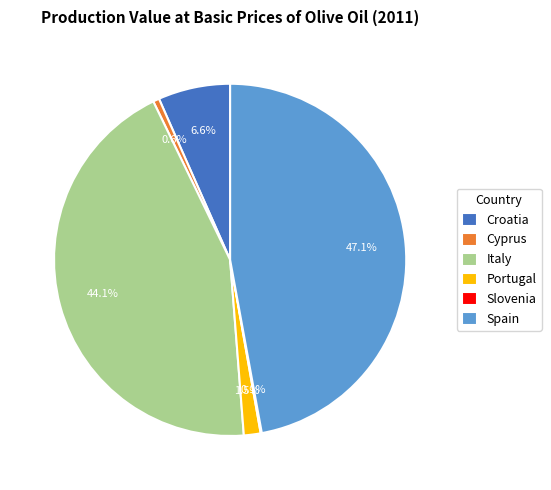

How much of the chart is everything except Portugal?

98.5%